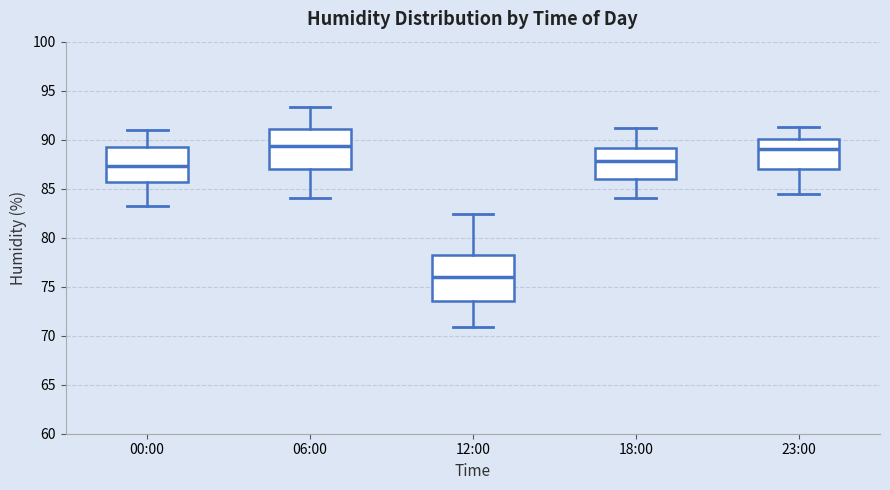

Comparing the boxes themselves (not the whiskers), which one is the tallest?

12:00